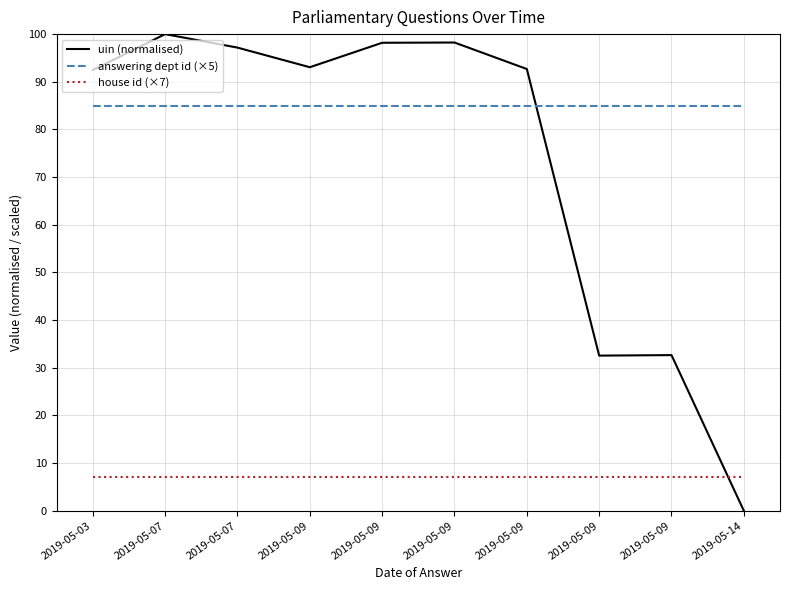

Does the chart have visible grid lines?

Yes